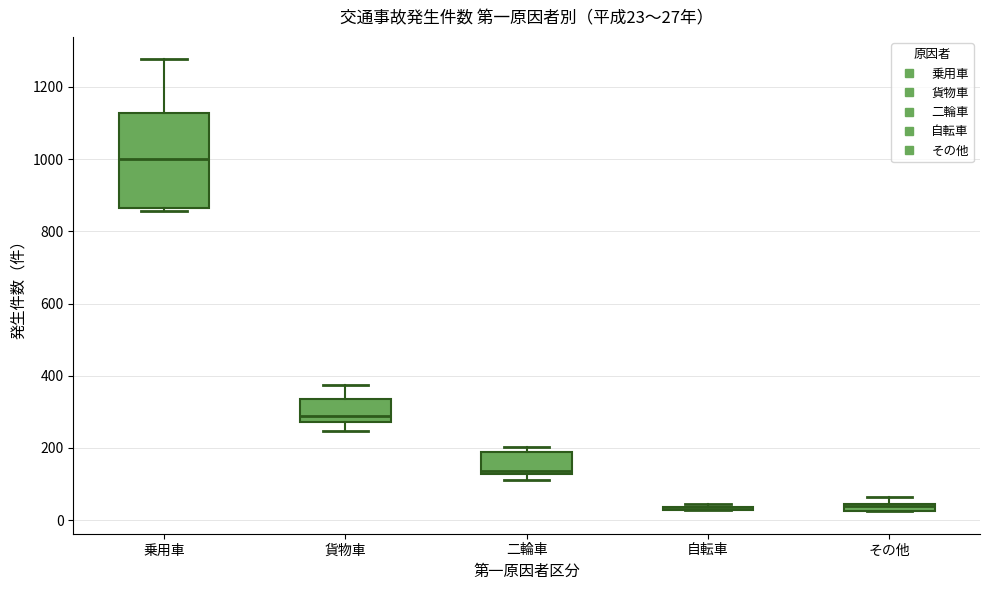

Which box is the tallest, from its lower edge to its upper edge?

乗用車